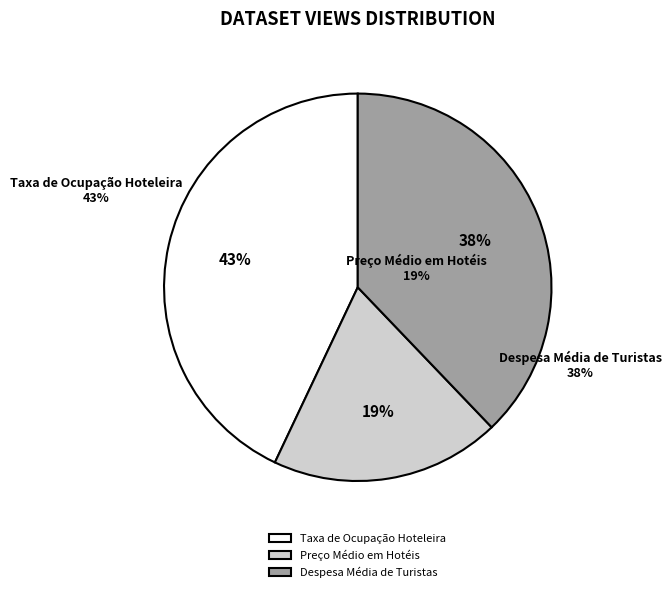

Which category has the smallest portion of the pie?

Preço Médio em Hotéis